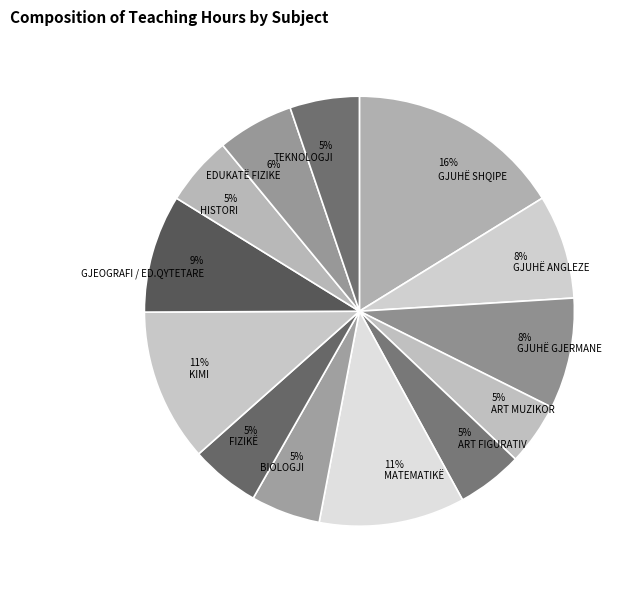

Which category has the smallest portion of the pie?

ART MUZIKOR